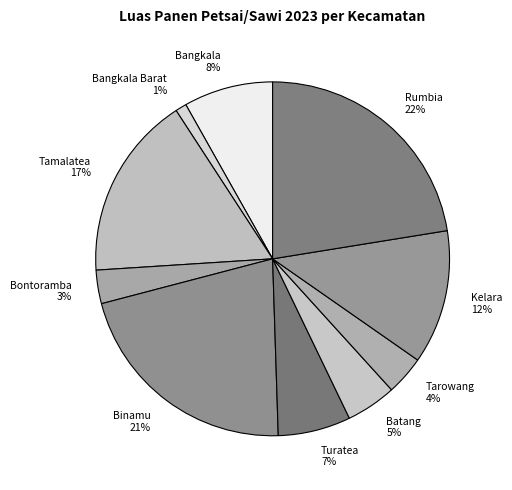

Is the sum of Bangkala and Tamalatea greater than half?

No